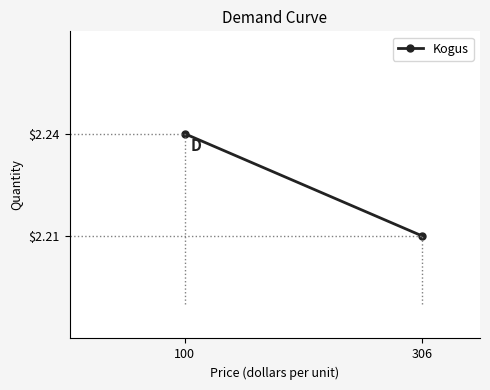

What is the minimum value shown in the chart?

2.2